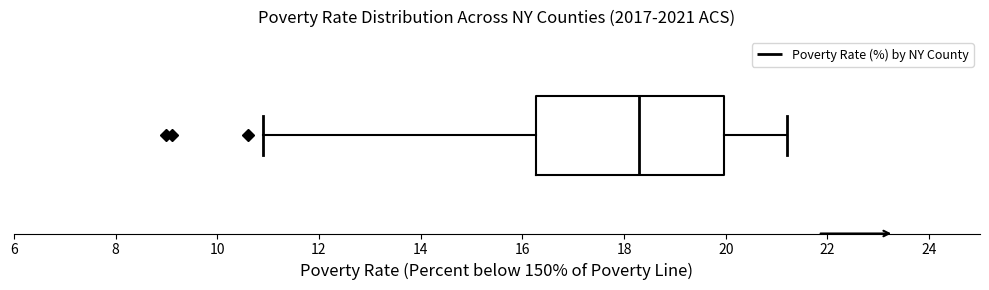

Read this box plot against the x-axis: the position of the median line, the range covered by the box, and the ends of both whiskers. The values are not printed on the chart, so give them approximately, as read against the axis.

median 18.4, box 16.2 to 20.0, whiskers 11.0 to 21.2